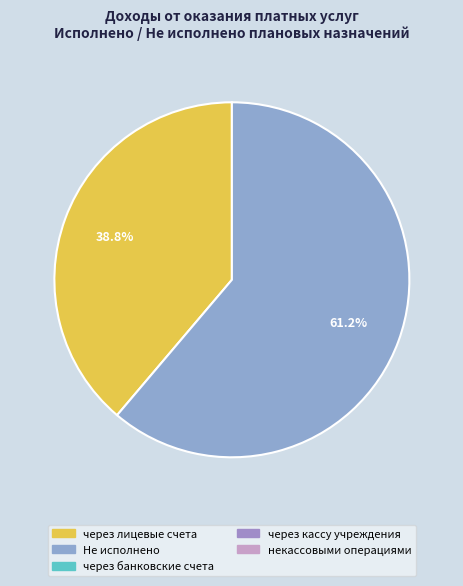

To the nearest percent, what is the average slice percentage?

50%